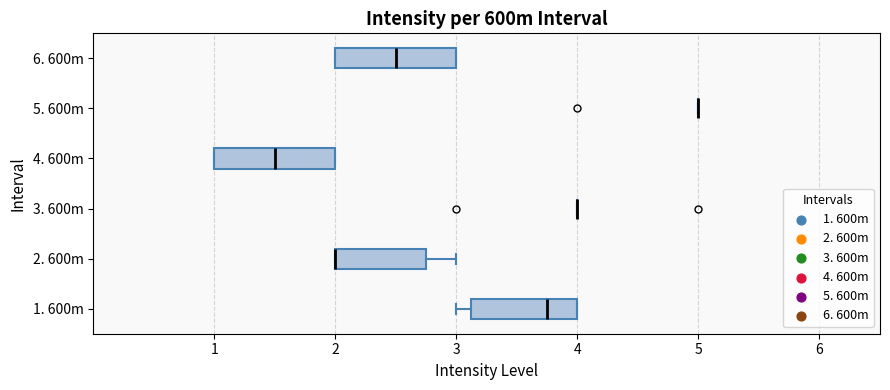

Reading bottom to top, transcribe this box plot: for each box, give where its median line is, the range the box spans, and where its two whiskers end, as read against the x-axis. The values are not printed on the chart, so give them approximately, as read against the axis.

1. 600m: median 3.8, box 3.1 to 4.0, whiskers 3.0 to 4.0
2. 600m: median 2.0 (drawn on the box's left edge), box 2.0 to 2.8, whiskers 2.0 to 3.0
3. 600m: box collapsed to a line at 4.0, whiskers 4.0 to 4.0
4. 600m: median 1.5, box 1.0 to 2.0, whiskers 1.0 to 2.0
5. 600m: box collapsed to a line at 5.0, whiskers 5.0 to 5.0
6. 600m: median 2.5, box 2.0 to 3.0, whiskers 2.0 to 3.0